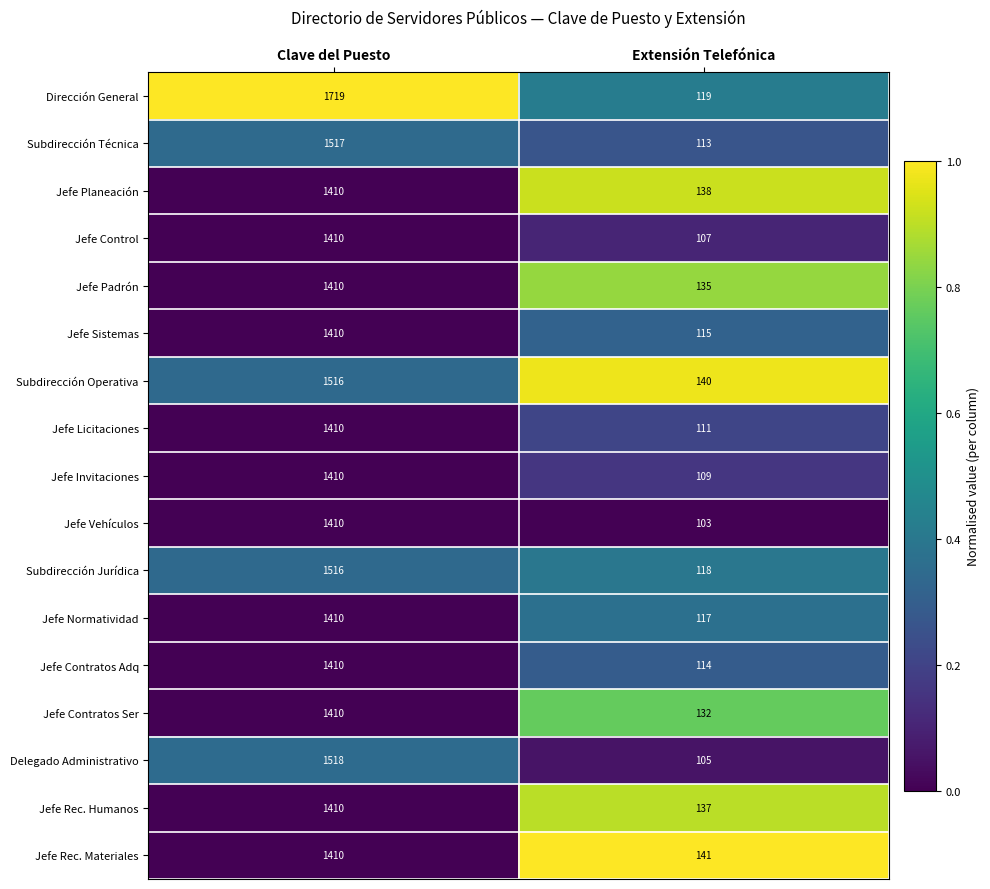

What is the maximum value shown in the chart?

1719